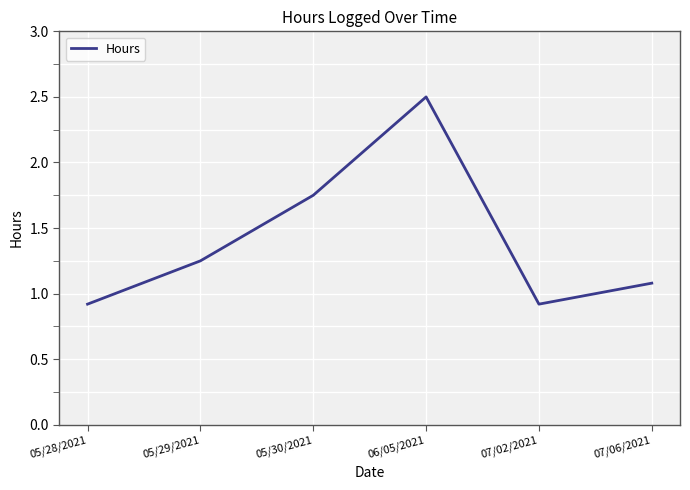

Does the chart have visible grid lines?

Yes